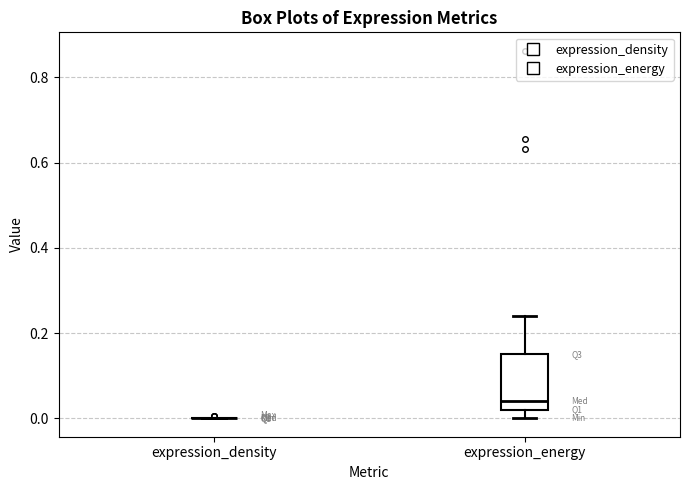

Which box is the tallest, from its lower edge to its upper edge?

expression_energy